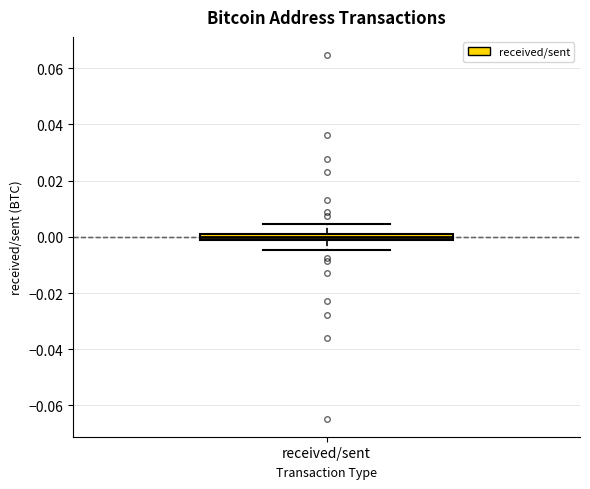

Where does the lower whisker of the box for received/sent end on the y-axis? The values are not printed on the chart, so give them approximately, as read against the axis.

-0.004